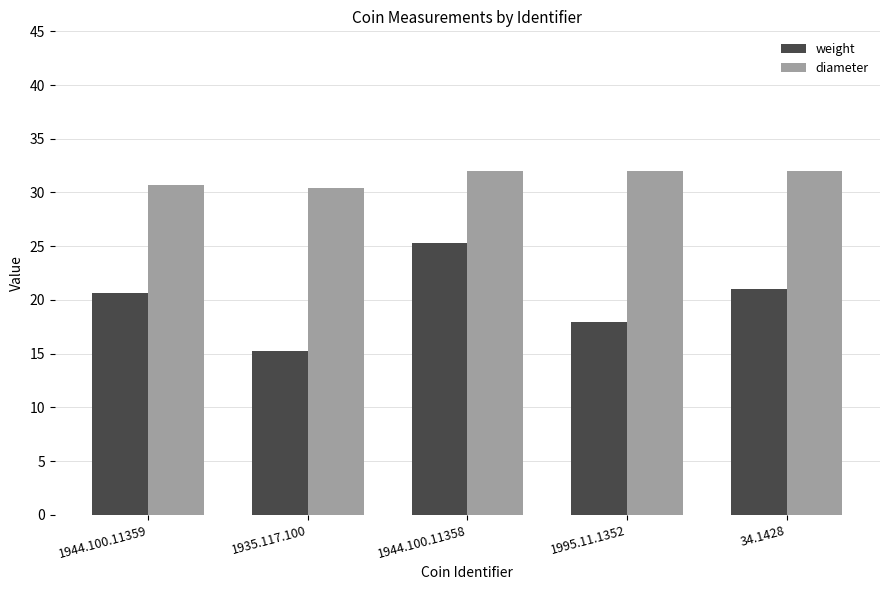

At which label does weight first exceed 20?

1944.100.11359